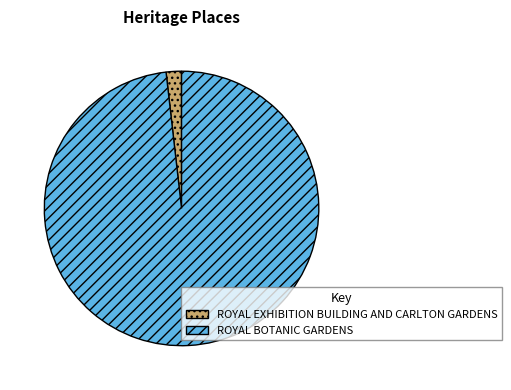

Is ROYAL BOTANIC GARDENS the majority of the pie?

Yes